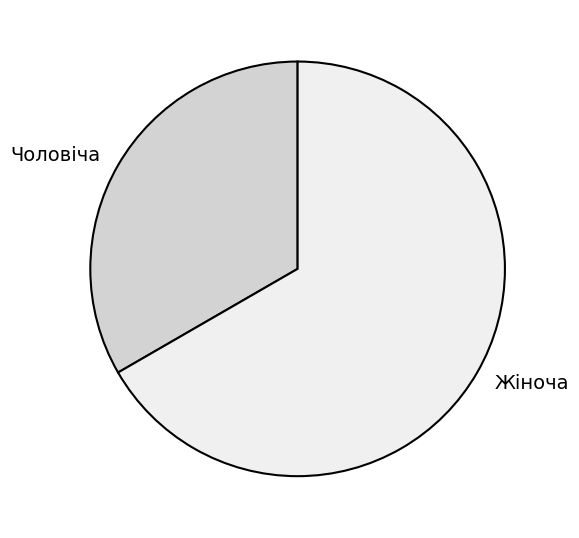

Which category has the biggest portion of the pie?

Жіноча